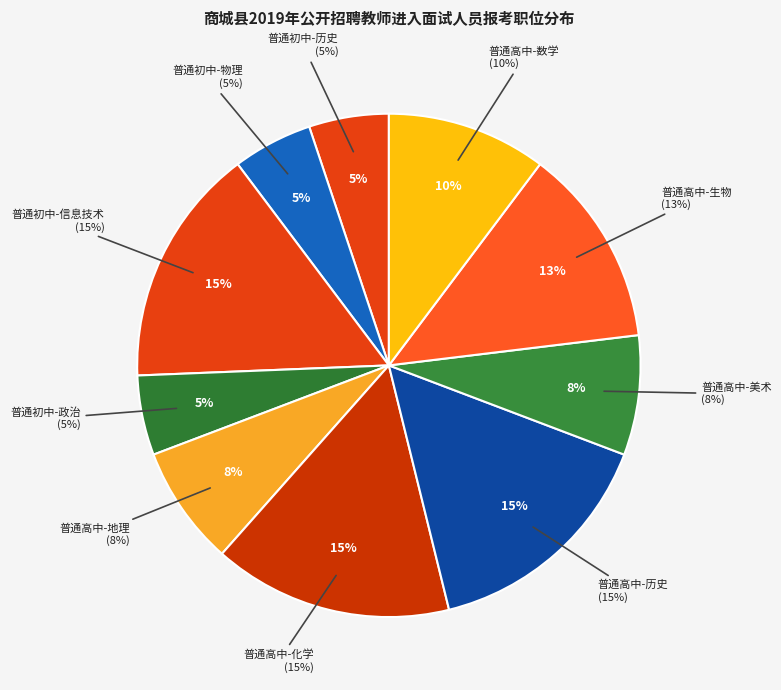

What percentage is the 普通初中-物理 slice, to the nearest percent?

5%